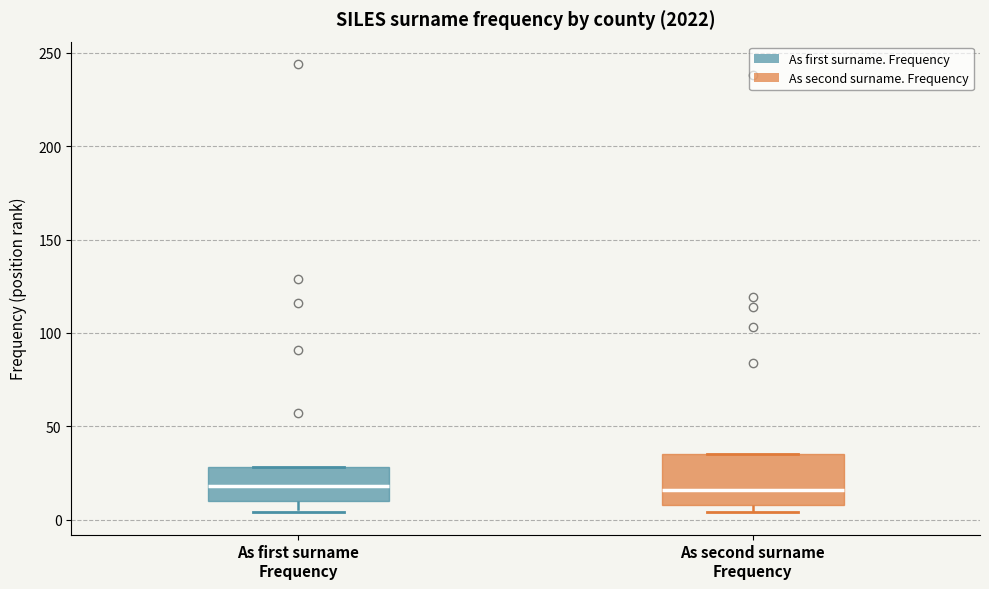

Where is the lower edge of the box for As second surname Frequency on the y-axis? The values are not printed on the chart, so give them approximately, as read against the axis.

10